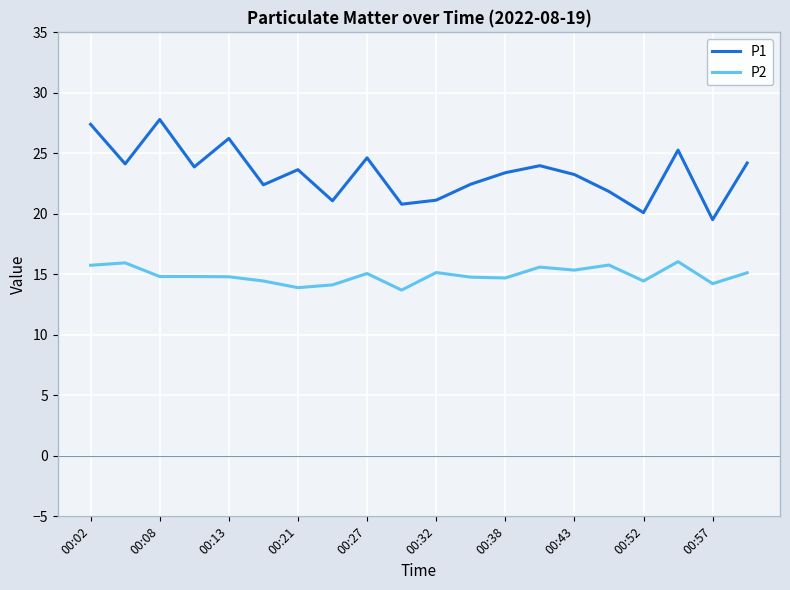

Which series has the largest total across all categories?

P1